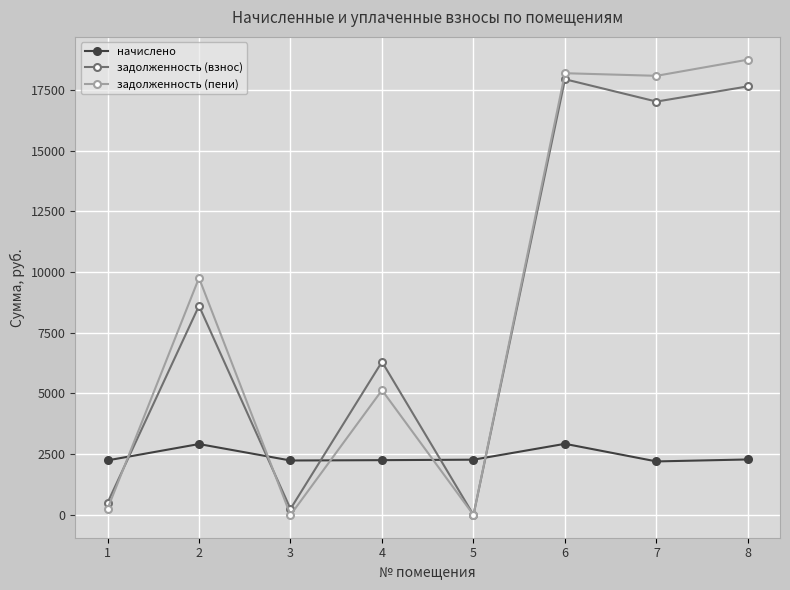

What is the value of the задолженность (взнос) point at the 1st from the left?

499.3